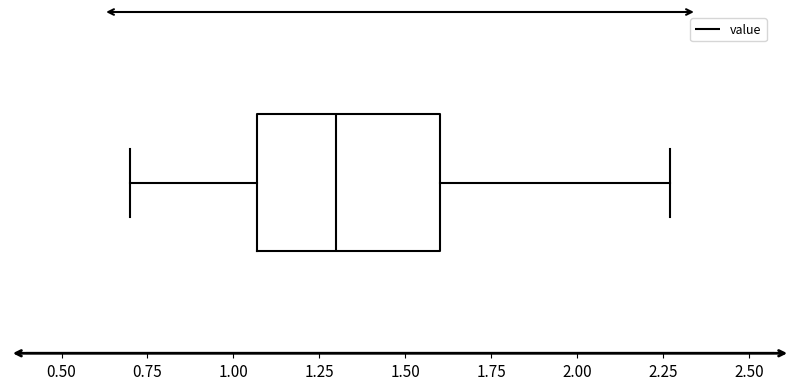

Read this box plot against the x-axis: the position of the median line, the range covered by the box, and the ends of both whiskers. The values are not printed on the chart, so give them approximately, as read against the axis.

median 1.30, box 1.05 to 1.60, whiskers 0.70 to 2.25